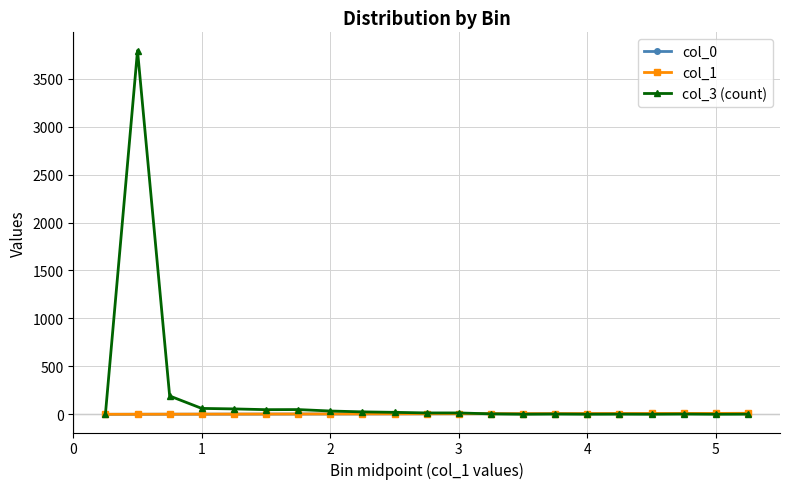

Which series has the largest total across all categories?

col_3 (count)